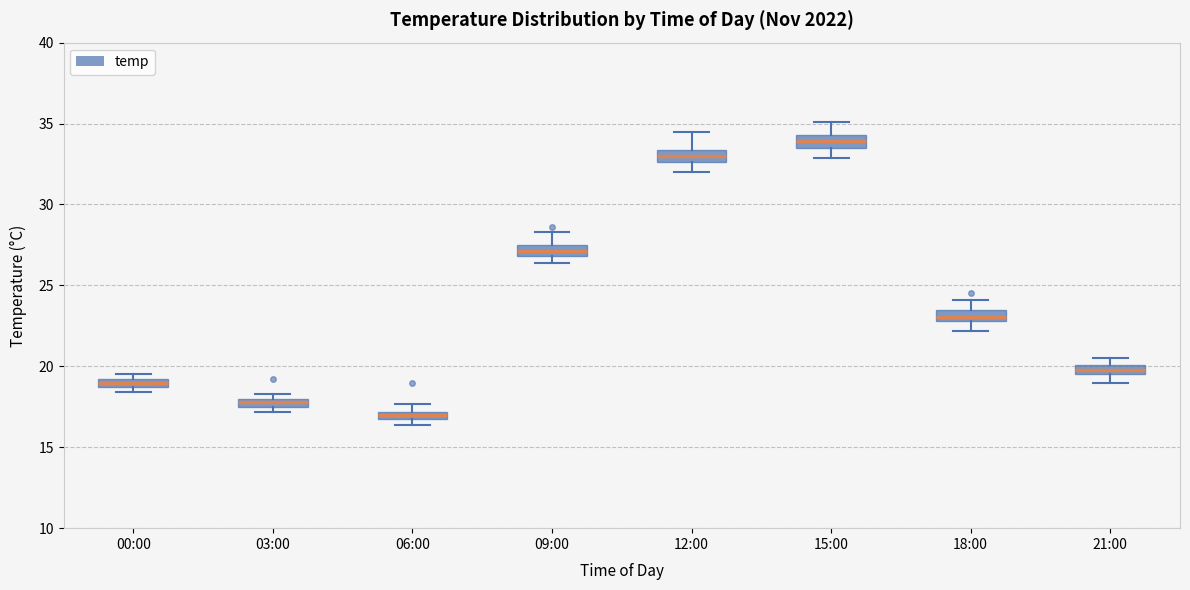

Where is the upper edge of the box for 15:00 on the y-axis? The values are not printed on the chart, so give them approximately, as read against the axis.

34.5